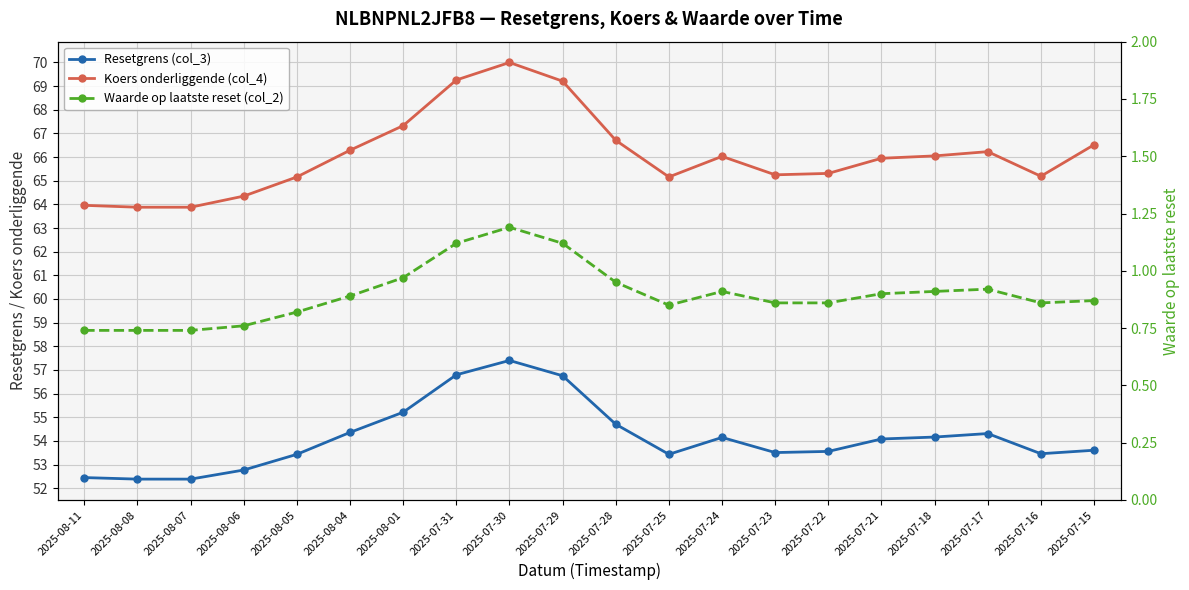

At which label is Koers onderliggende (col_4) closest to 66?

2025-07-24